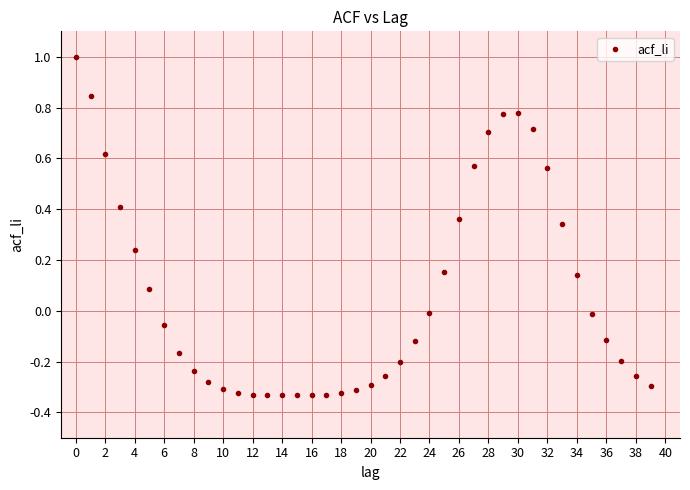

What is the range of Y values (max minus min)?

1.3